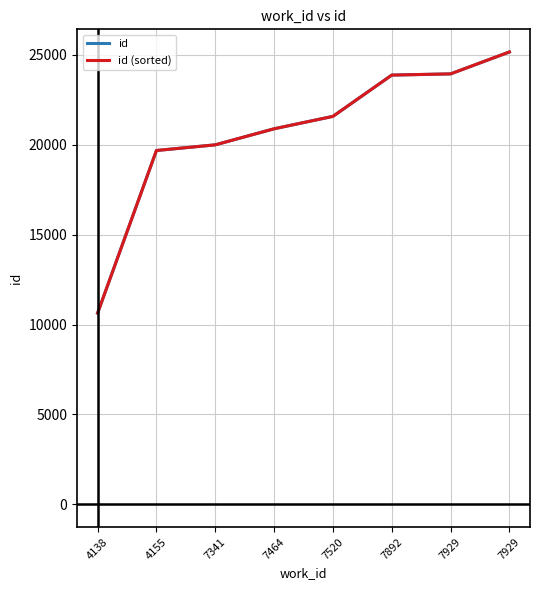

Is this an area chart (filled region under the line)?

No